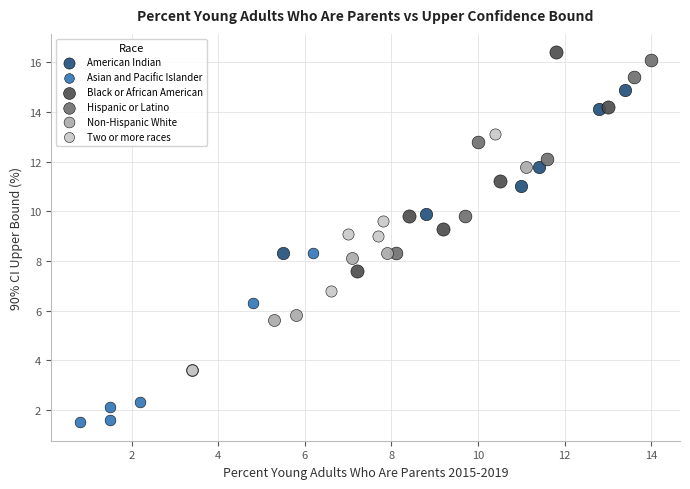

Which series has the widest spread of Y values?

Two or more races